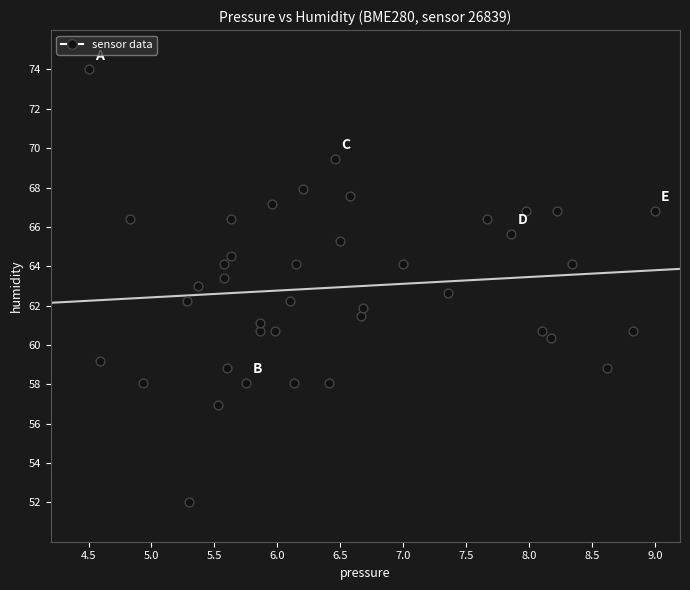

What is the range of Y values (max minus min)?

22.0